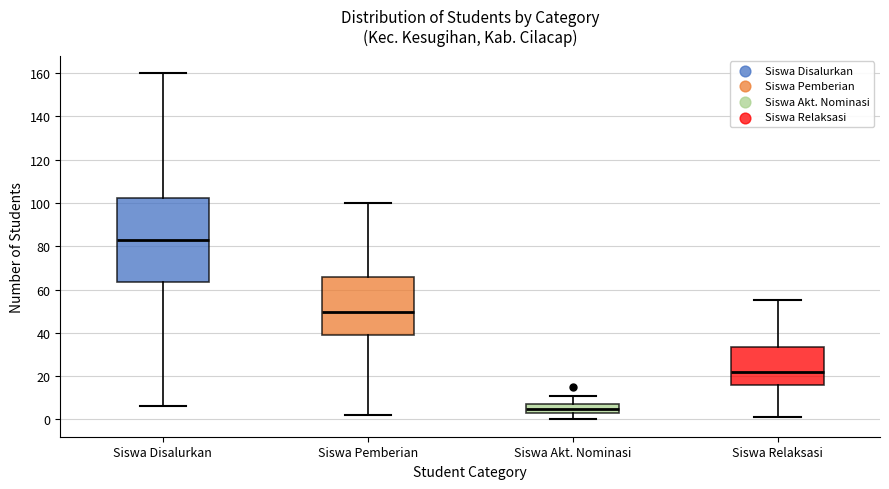

Where is the upper edge of the box for Siswa Pemberian on the y-axis? The values are not printed on the chart, so give them approximately, as read against the axis.

66